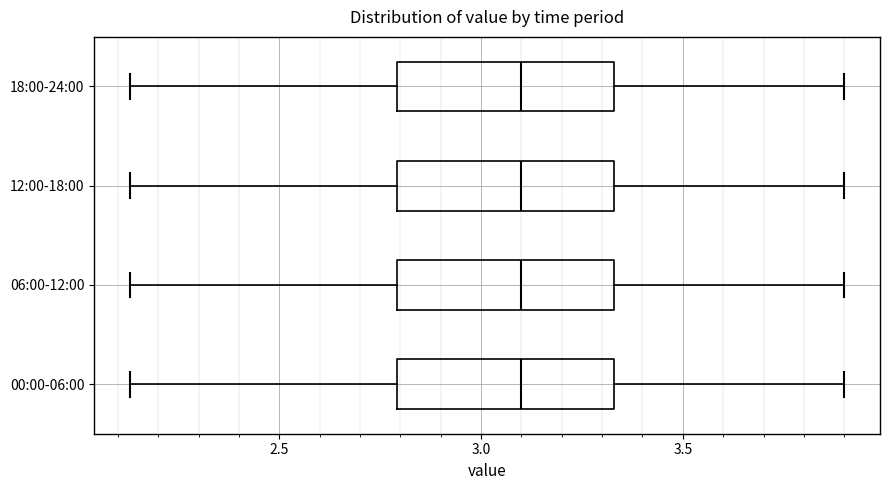

Reading bottom to top, read every box against the x-axis: the position of its median line, the range the box covers, and the ends of its whiskers. The values are not printed on the chart, so give them approximately, as read against the axis.

00:00-06:00: median 3.10, box 2.80 to 3.35, whiskers 2.15 to 3.90
06:00-12:00: median 3.10, box 2.80 to 3.35, whiskers 2.15 to 3.90
12:00-18:00: median 3.10, box 2.80 to 3.35, whiskers 2.15 to 3.90
18:00-24:00: median 3.10, box 2.80 to 3.35, whiskers 2.15 to 3.90